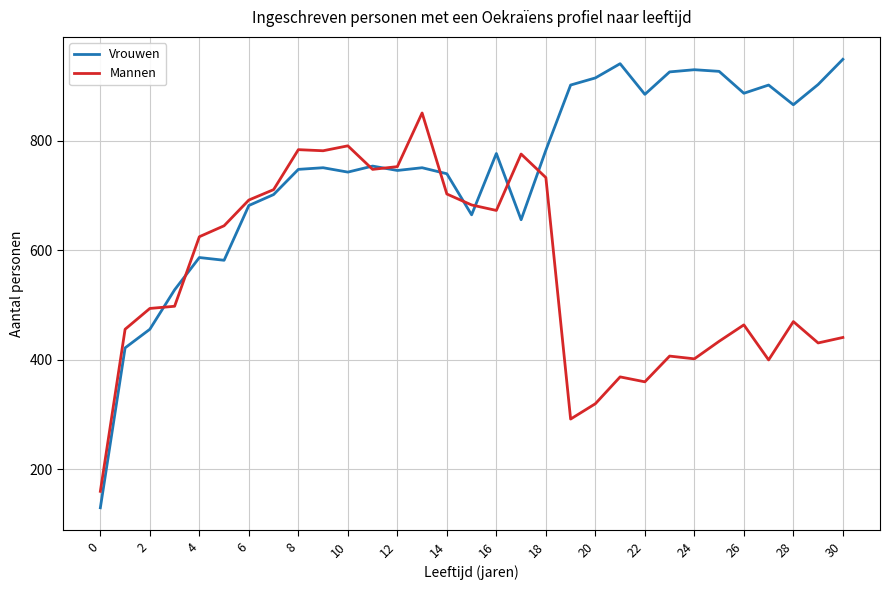

What is the minimum value for Mannen?

160